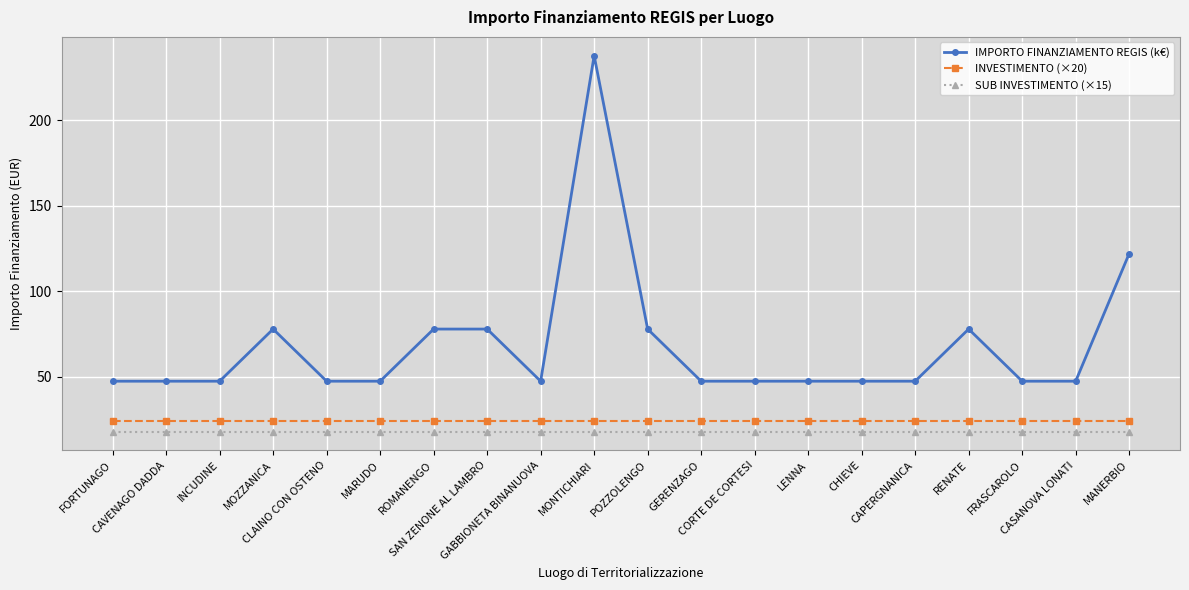

What is the approximate value of INVESTIMENTO (×20) at POZZOLENGO?

24.0